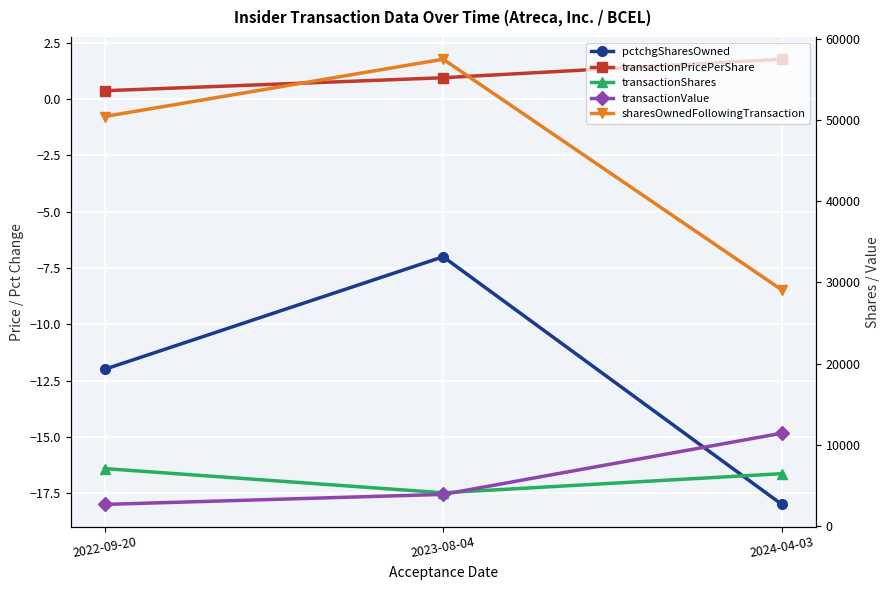

Is it true that sharesOwnedFollowingTransaction equals 29068.0 at 2024-04-03?

True